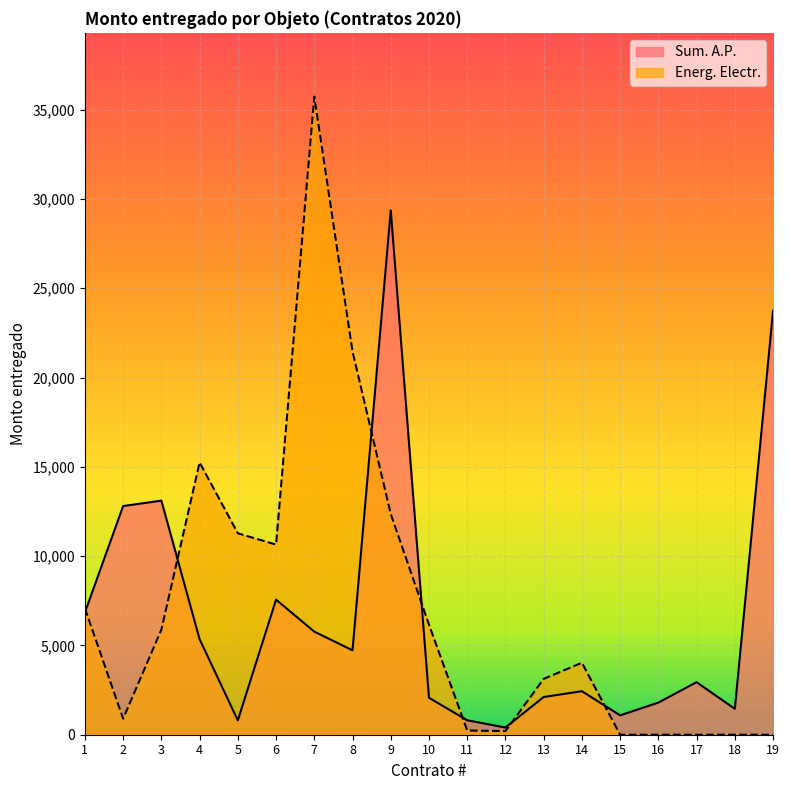

What is the greatest value displayed?

35731.0